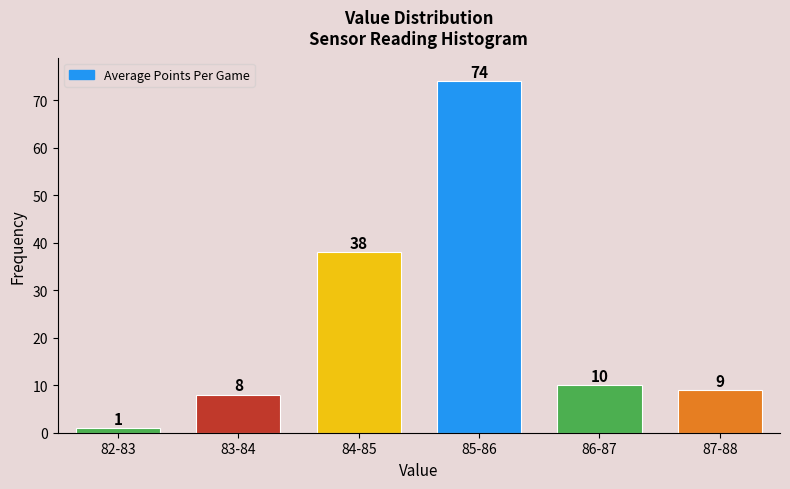

Reading left to right, transcribe all the data shown in this chart.

82-83=1	83-84=8	84-85=38	85-86=74	86-87=10	87-88=9